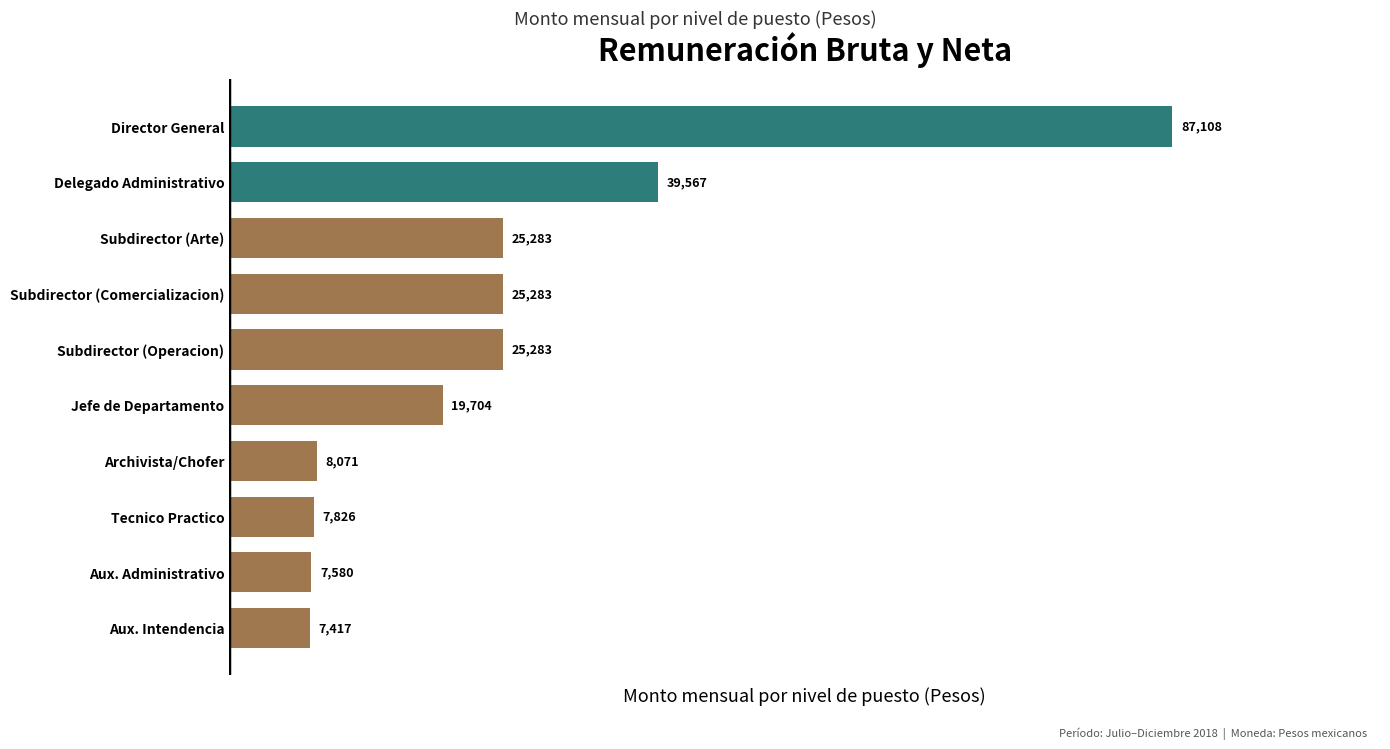

What is the ratio of the value at Subdirector (Arte) to the value at Director General?

0.3